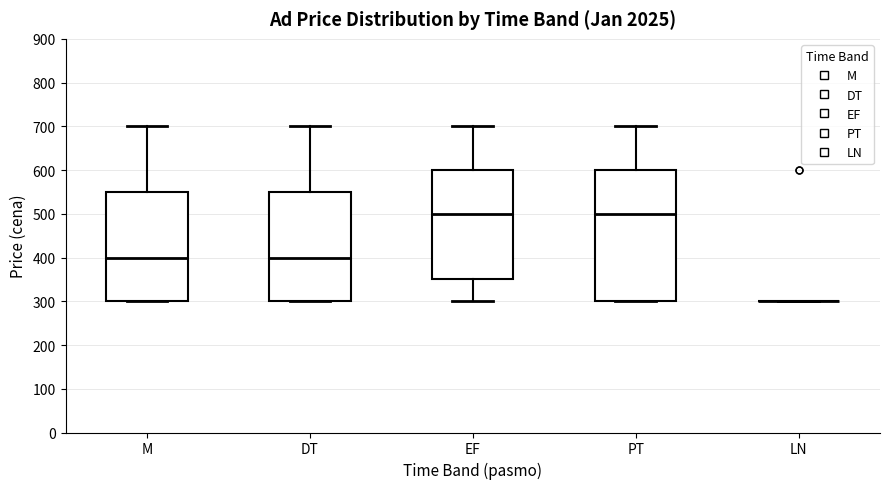

Which box is the tallest, from its lower edge to its upper edge?

PT